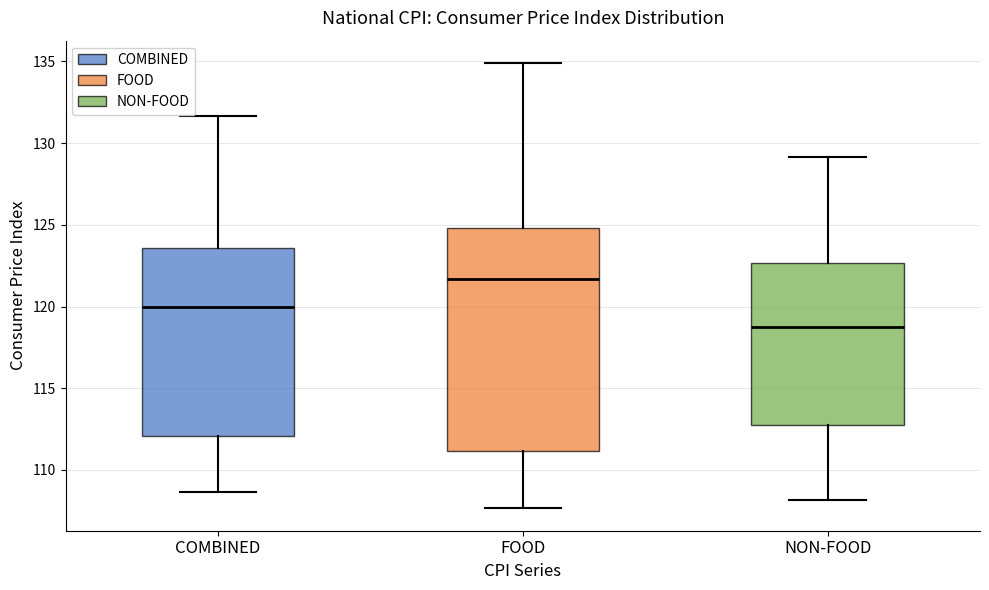

Where does the median line of the box for NON-FOOD sit on the y-axis? The values are not printed on the chart, so give them approximately, as read against the axis.

119.0